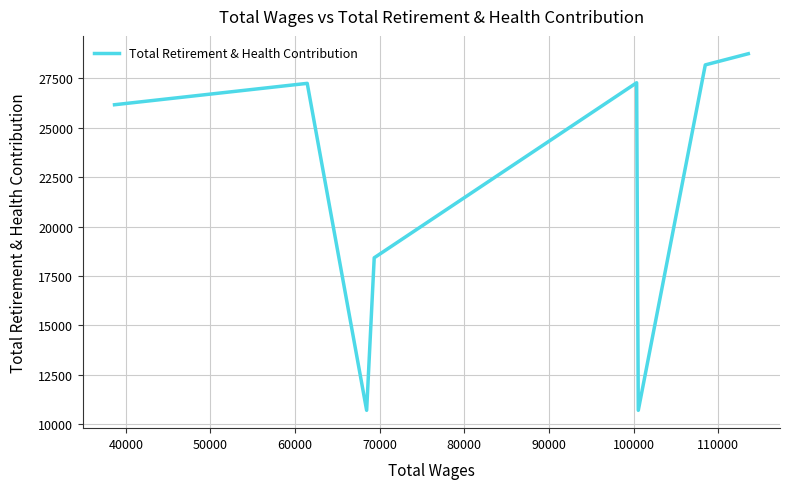

What is the minimum value shown in the chart?

10710